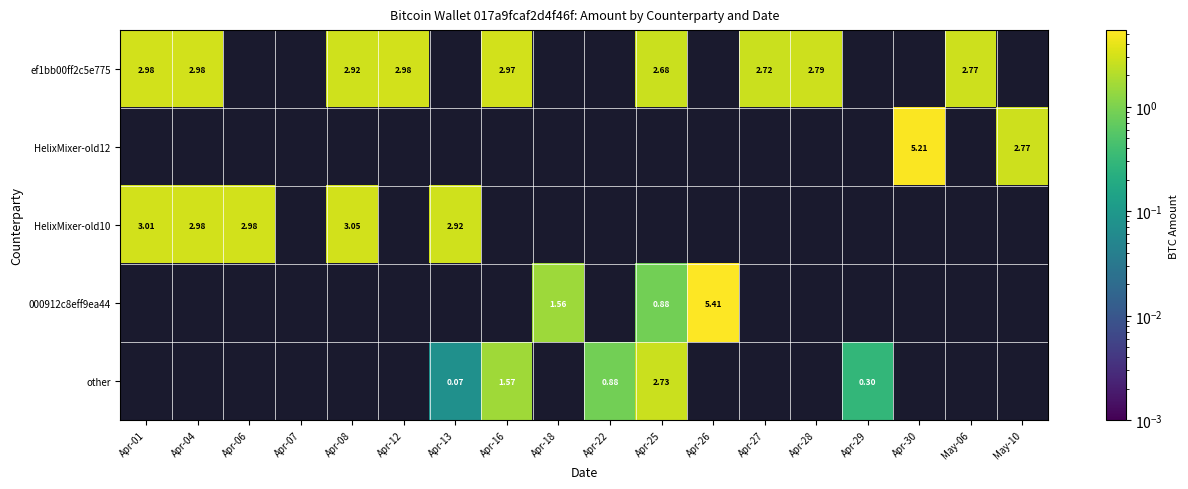

What is the smallest value displayed?

0.1